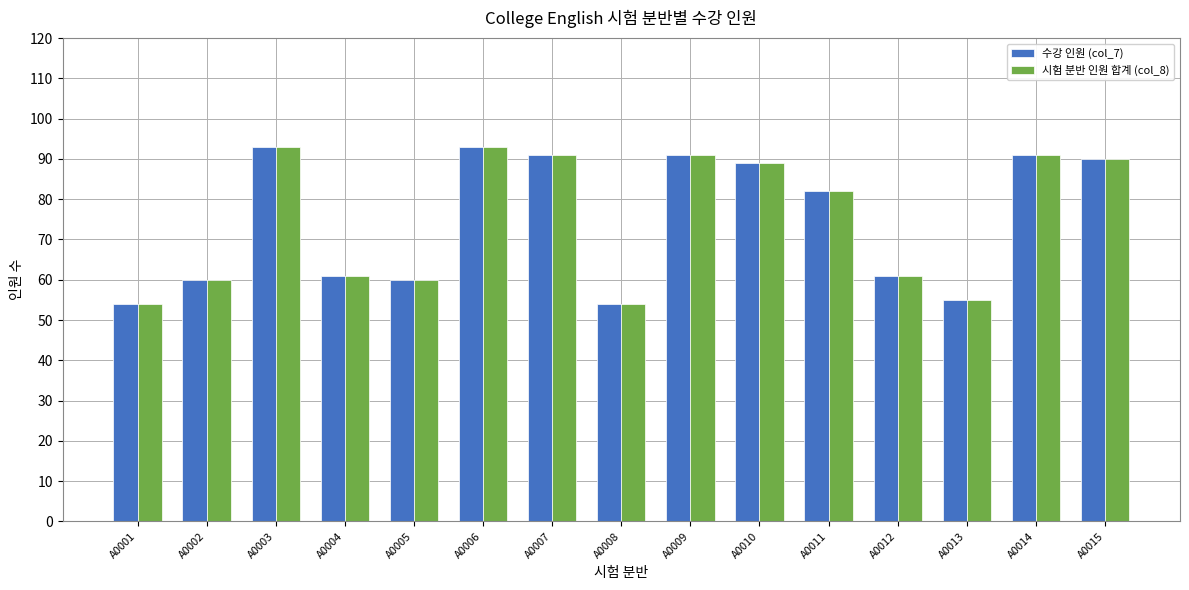

What is the highest value of the 시험 분반 인원 합계 (col_8) series?

93